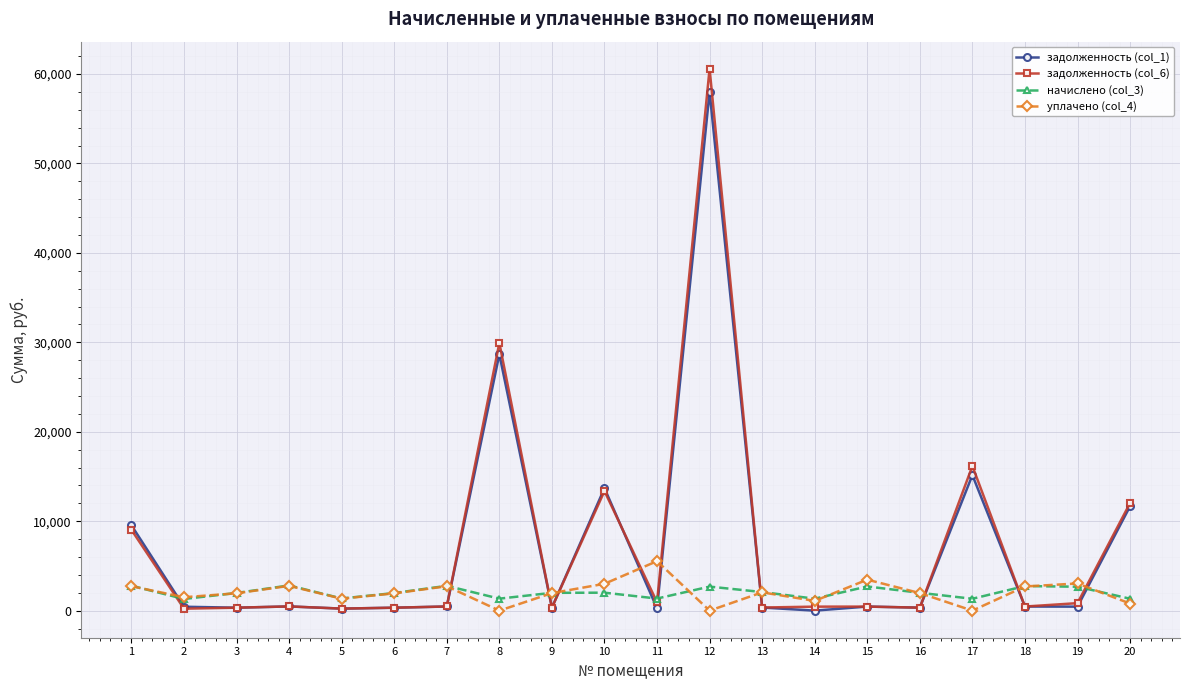

The value of задолженность (col_1) at 8 is 37802.1. True or false?

False